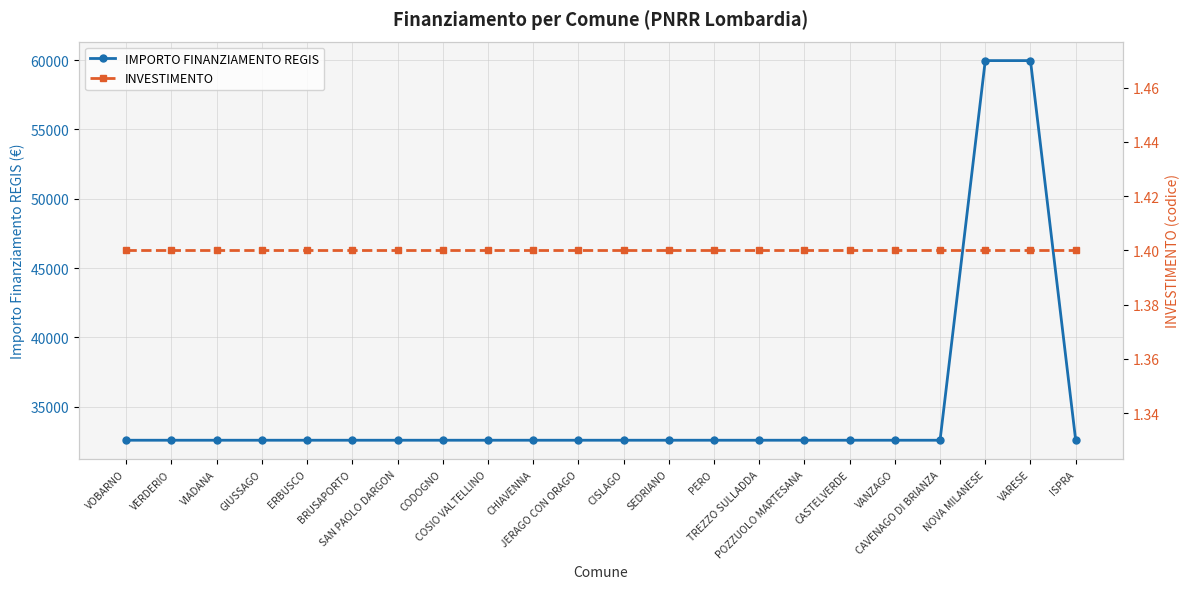

Reading left to right, what are all the values shown in this chart?

IMPORTO FINANZIAMENTO REGIS: VOBARNO=32589.0	VERDERIO=32589.0	VIADANA=32589.0	GIUSSAGO=32589.0	ERBUSCO=32589.0	BRUSAPORTO=32589.0	SAN PAOLO DARGON=32589.0	CODOGNO=32589.0	COSIO VALTELLINO=32589.0	CHIAVENNA=32589.0	JERAGO CON ORAGO=32589.0	CISLAGO=32589.0	SEDRIANO=32589.0	PERO=32589.0	TREZZO SULLADDA=32589.0	POZZUOLO MARTESANA=32589.0	CASTELVERDE=32589.0	VANZAGO=32589.0	CAVENAGO DI BRIANZA=32589.0	NOVA MILANESE=59966.0	VARESE=59966.0	ISPRA=32589.0
INVESTIMENTO: VOBARNO=1.4	VERDERIO=1.4	VIADANA=1.4	GIUSSAGO=1.4	ERBUSCO=1.4	BRUSAPORTO=1.4	SAN PAOLO DARGON=1.4	CODOGNO=1.4	COSIO VALTELLINO=1.4	CHIAVENNA=1.4	JERAGO CON ORAGO=1.4	CISLAGO=1.4	SEDRIANO=1.4	PERO=1.4	TREZZO SULLADDA=1.4	POZZUOLO MARTESANA=1.4	CASTELVERDE=1.4	VANZAGO=1.4	CAVENAGO DI BRIANZA=1.4	NOVA MILANESE=1.4	VARESE=1.4	ISPRA=1.4